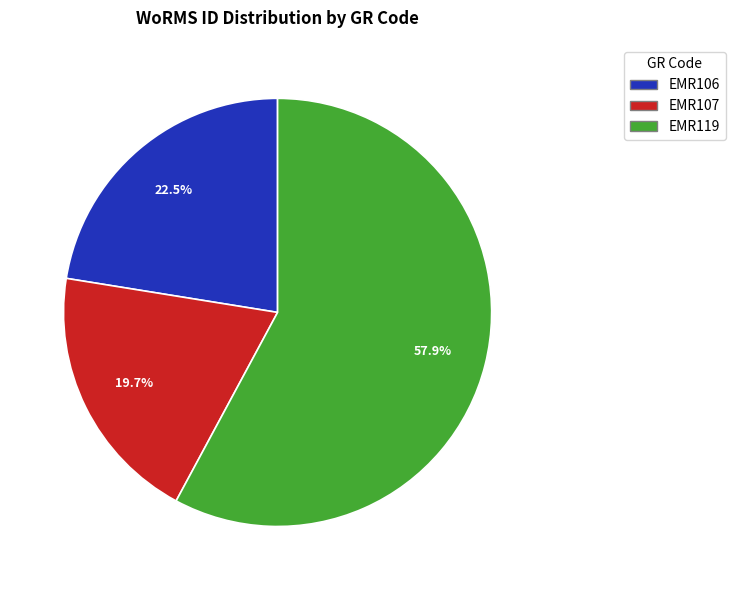

Is EMR107 the majority of the pie?

No